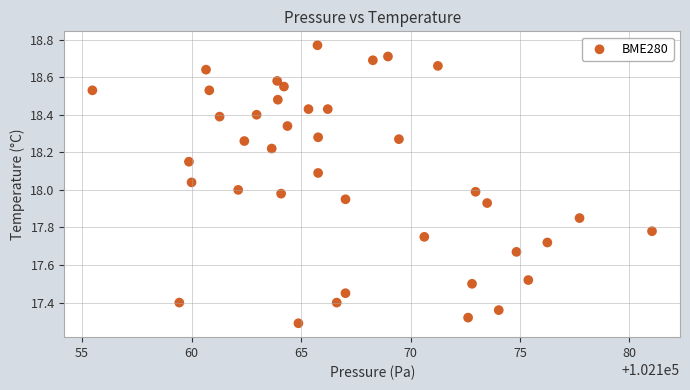

What is the range of X values (max minus min)?

25.6